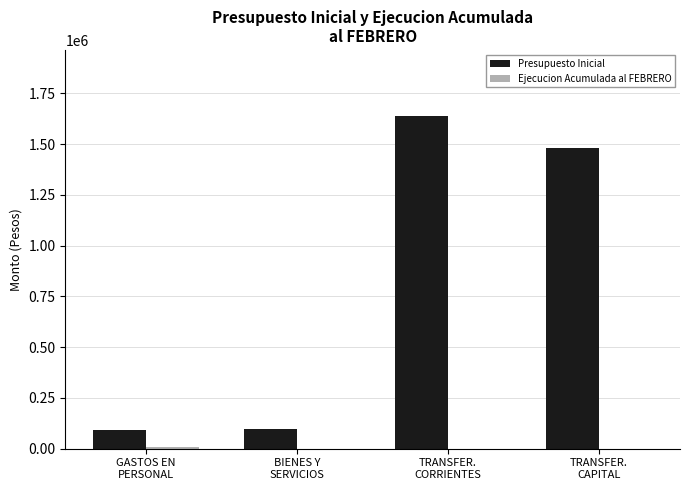

True or false: Presupuesto Inicial has a value of 21553 at GASTOS EN
PERSONAL.

False